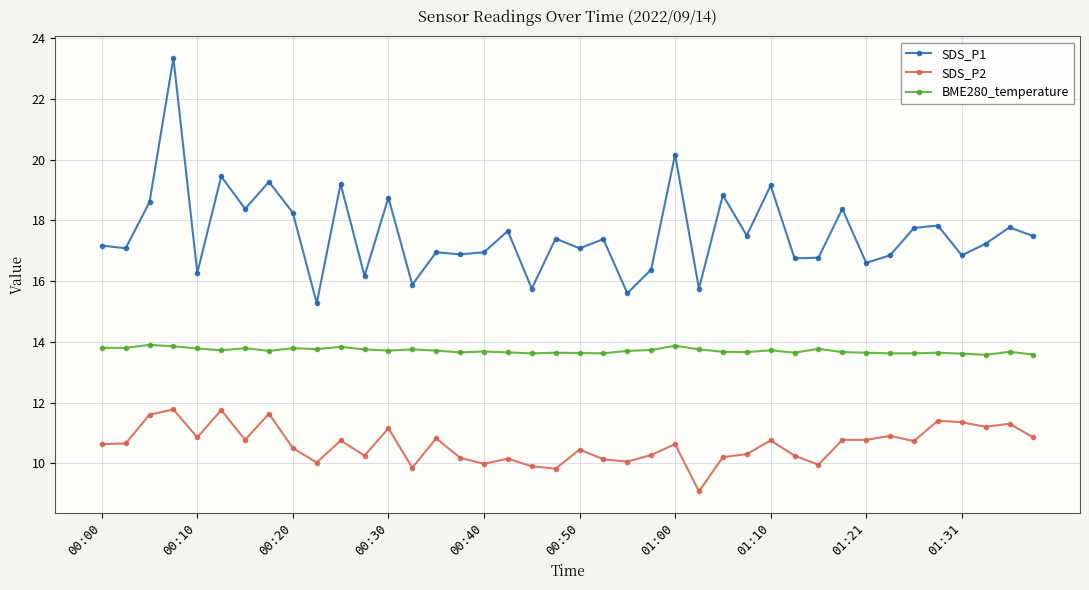

True or false: SDS_P2 and SDS_P1 cross at least once.

False